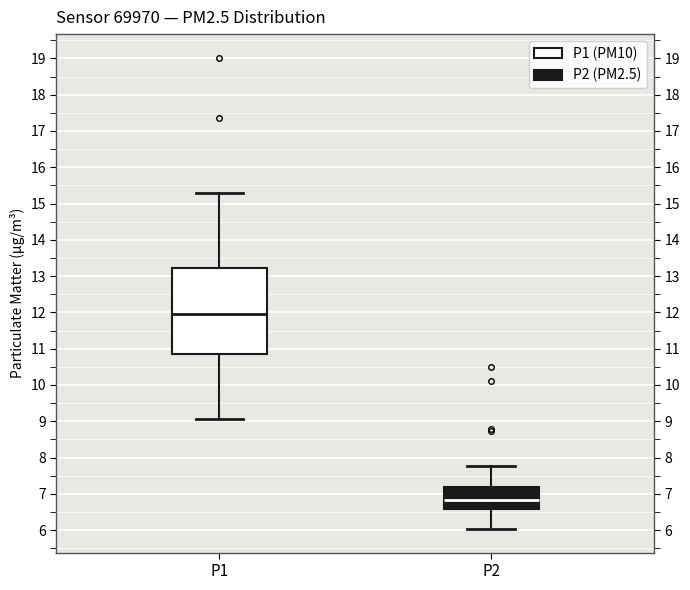

Comparing the boxes themselves (not the whiskers), which one is the tallest?

P1